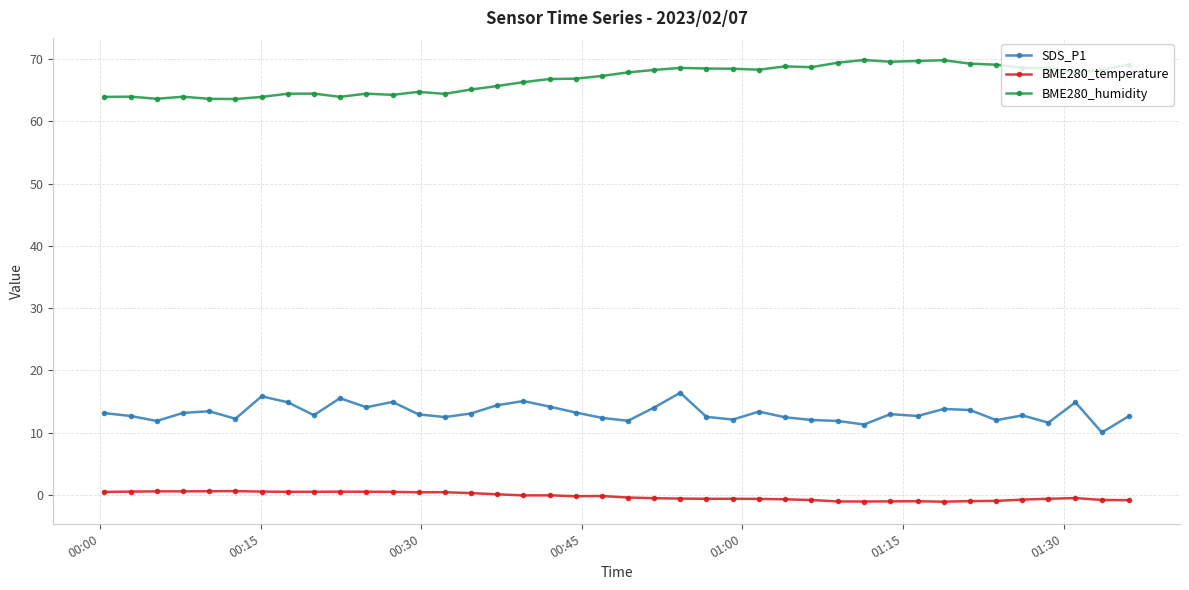

What are all the series names shown in the legend?

SDS_P1, BME280_temperature, BME280_humidity